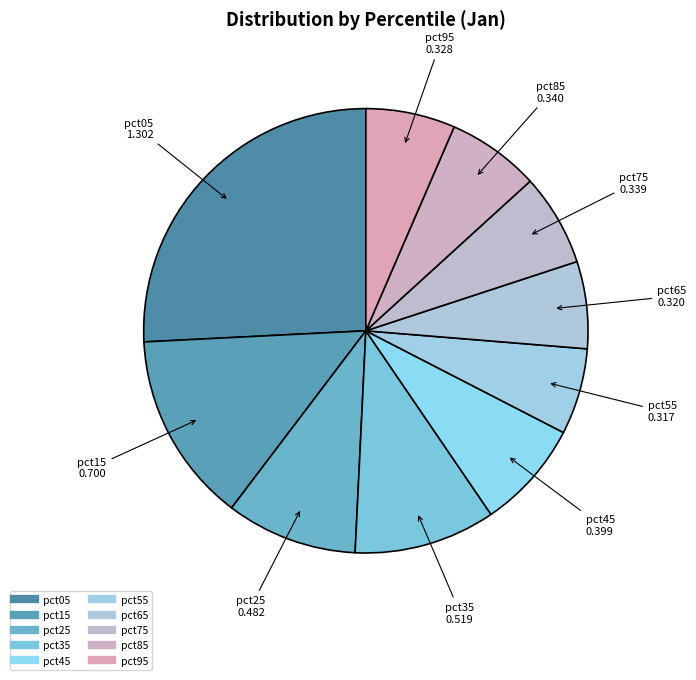

Rank the categories by value from highest to lowest.

pct05, pct15, pct35, pct25, pct45, pct85, pct75, pct95, pct65, pct55